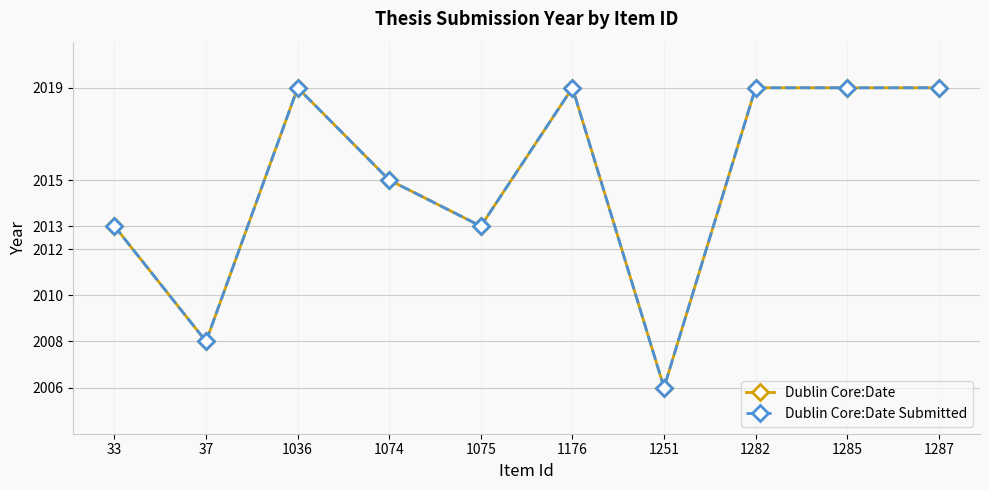

How many interior local valleys does the Dublin Core:Date series have?

3